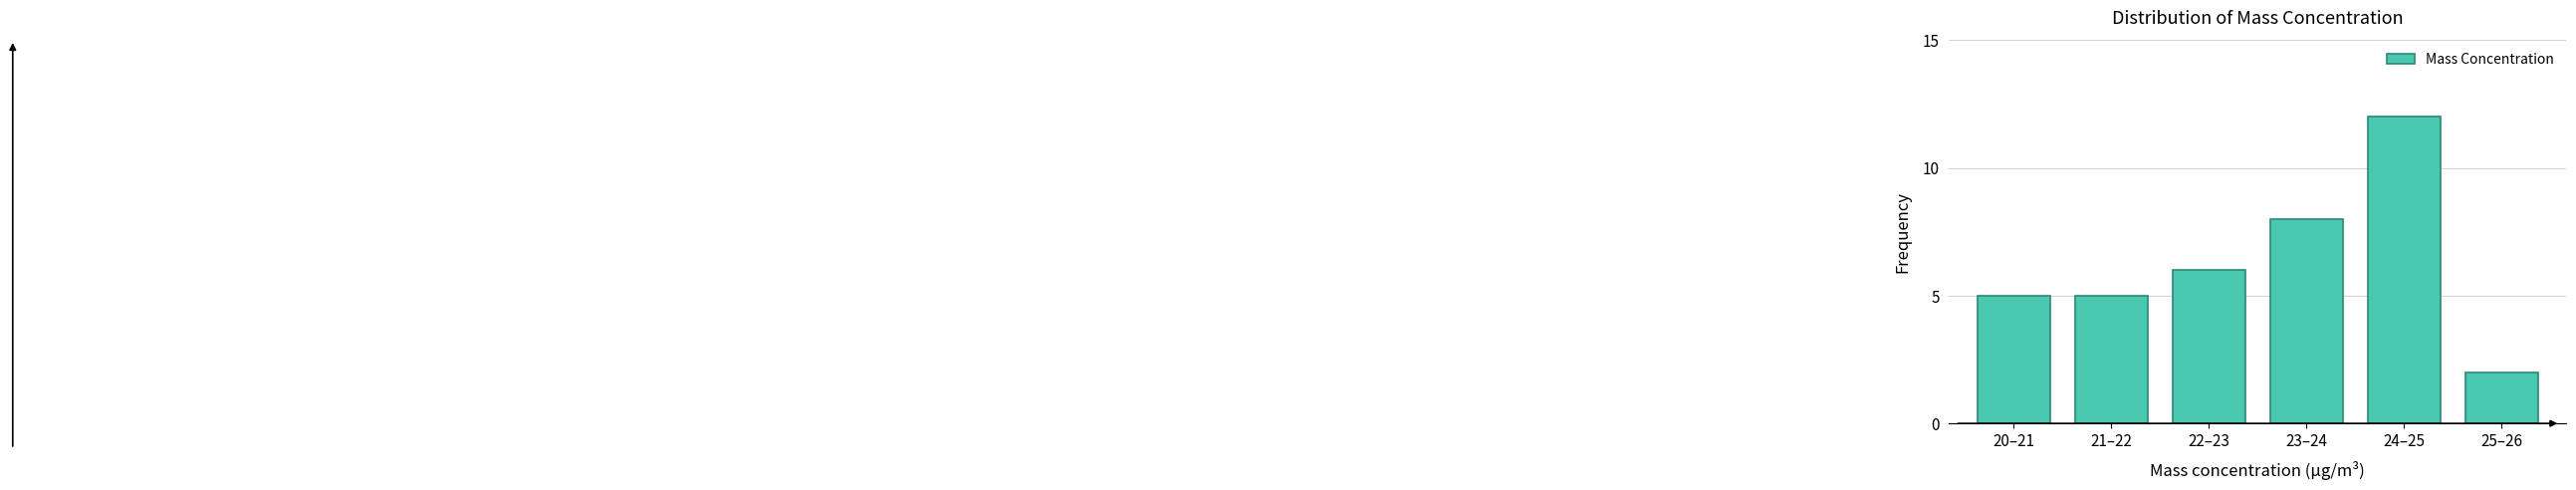

Reading right to left, extract all data points from this chart.

25–26=2	24–25=12	23–24=8	22–23=6	21–22=5	20–21=5